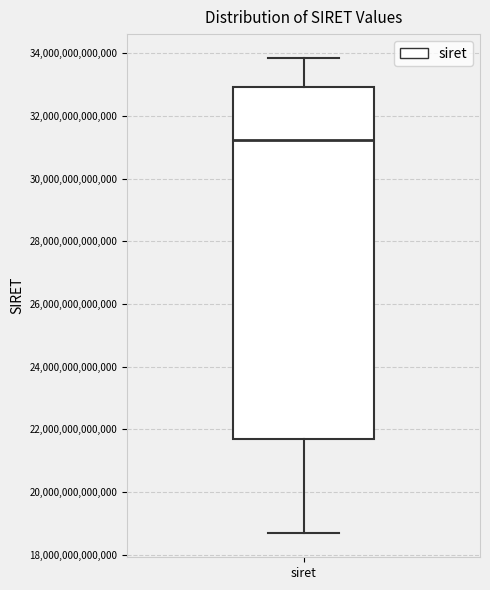

Transcribe this box plot: give where the median line is, the range the box spans, and where the two whiskers end, as read against the y-axis. The values are not printed on the chart, so give them approximately, as read against the axis.

median 31200000000000, box 21600000000000 to 33000000000000, whiskers 18600000000000 to 33800000000000